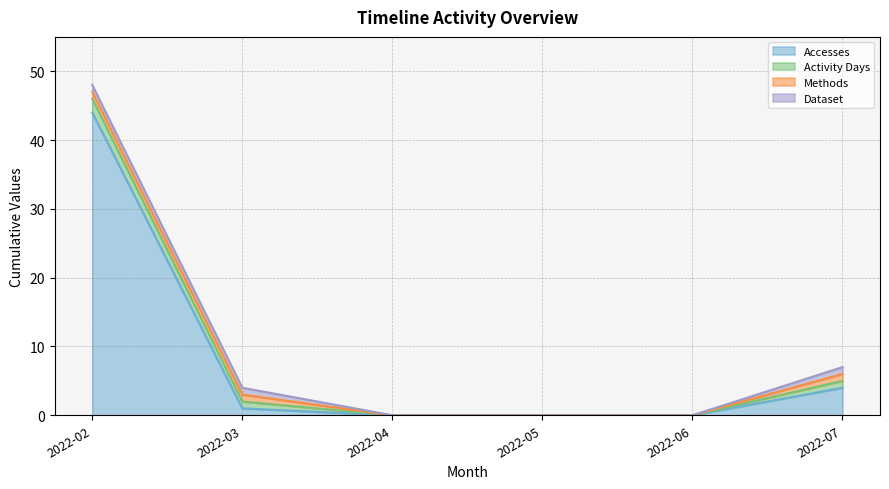

At which category does the chart reach its peak across all series?

2022-02